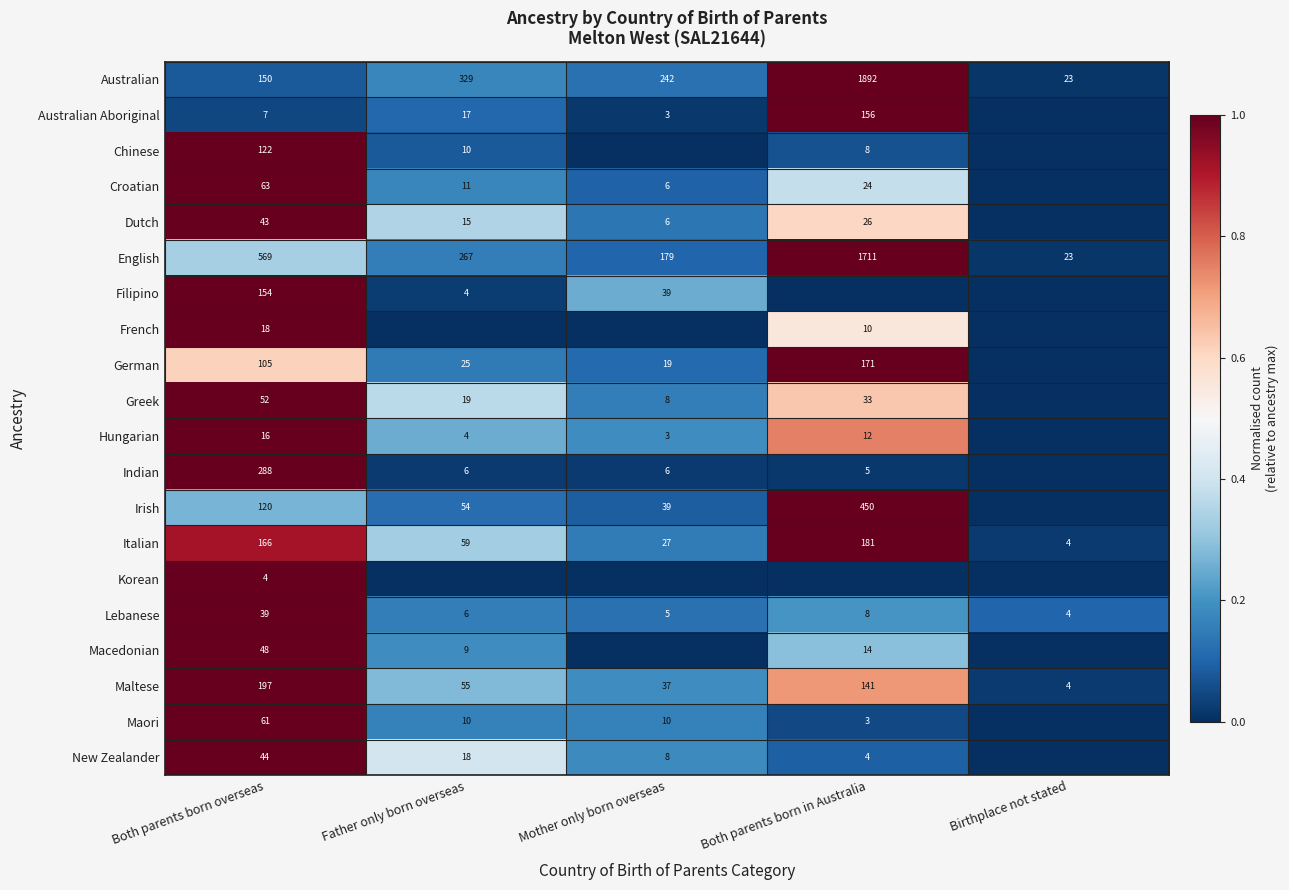

Where is Maltese nearest to the value 100?

Both parents born in Australia